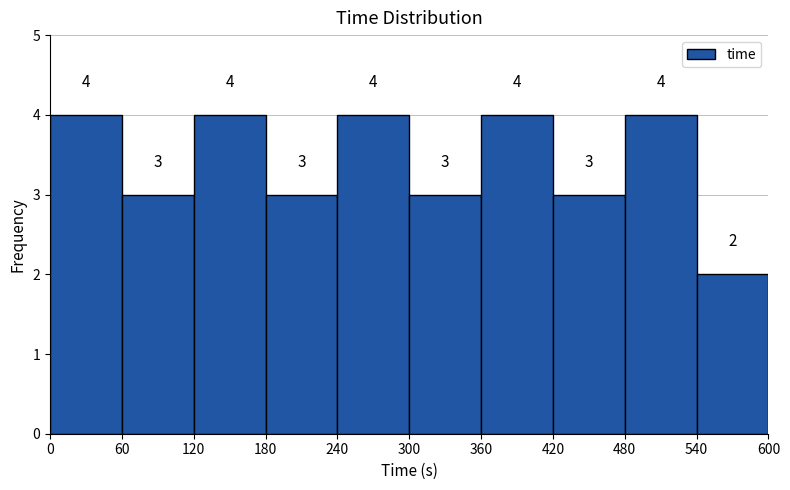

What is the height of the bar covering 300 to 360 on the x-axis?

3